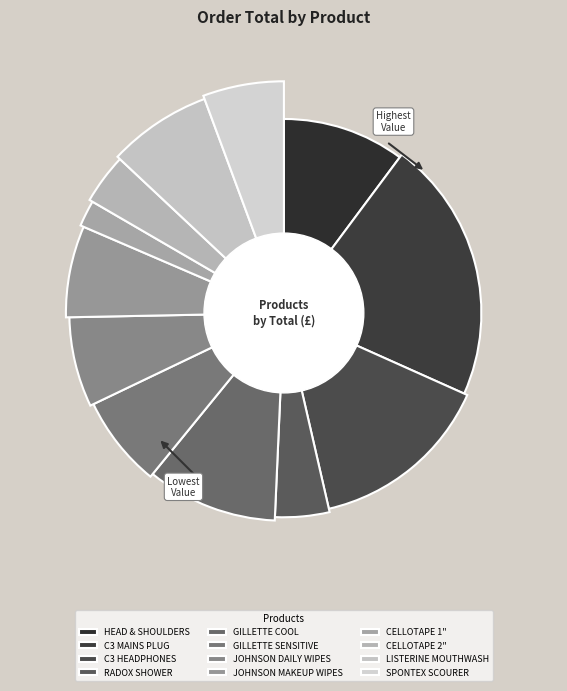

Is it true that JOHNSON MAKEUP WIPES is 15% of the pie?

False